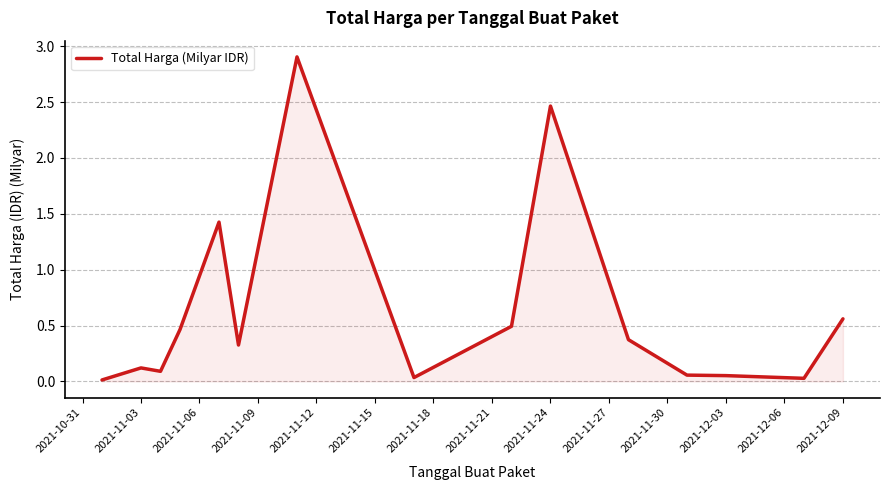

True or false: the data has more than 2 interior local peaks.

True